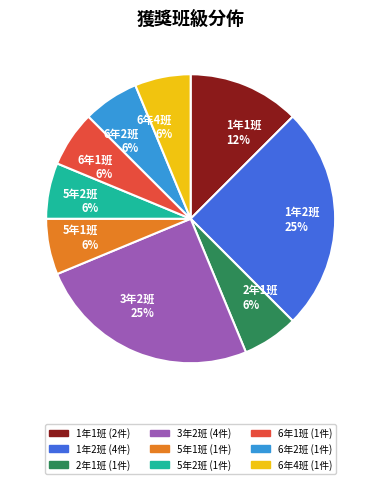

Is the sum of 6年4班 6% and 6年2班 6% greater than half?

No